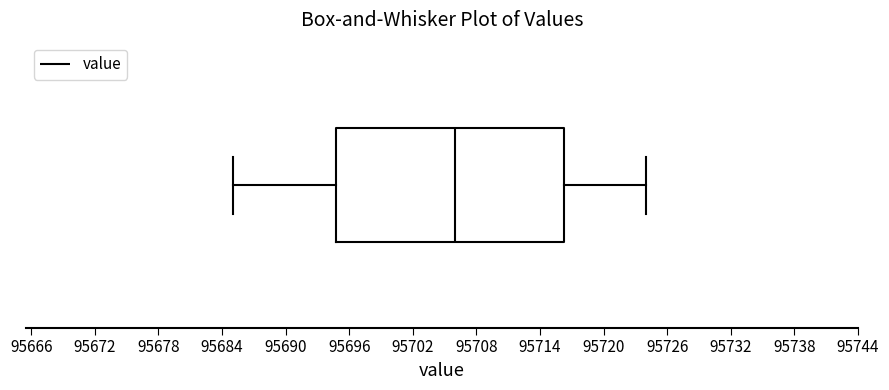

Read this box plot against the x-axis: the position of the median line, the range covered by the box, and the ends of both whiskers. The values are not printed on the chart, so give them approximately, as read against the axis.

median 95706, box 95695 to 95716, whiskers 95685 to 95724